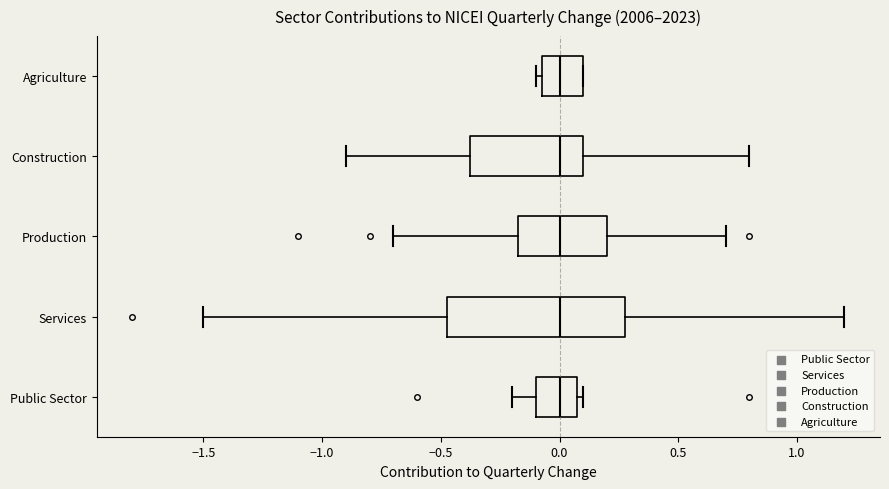

Reading bottom to top, read every box against the x-axis: the position of its median line, the range the box covers, and the ends of its whiskers. The values are not printed on the chart, so give them approximately, as read against the axis.

Public Sector: median 0.00, box -0.10 to 0.10, whiskers -0.20 to 0.10 (just right of the box's right edge)
Services: median 0.00, box -0.45 to 0.30, whiskers -1.50 to 1.20
Production: median 0.00, box -0.15 to 0.20, whiskers -0.70 to 0.70
Construction: median 0.00, box -0.35 to 0.10, whiskers -0.90 to 0.80
Agriculture: median 0.00, box -0.05 to 0.10, whiskers -0.10 to 0.10